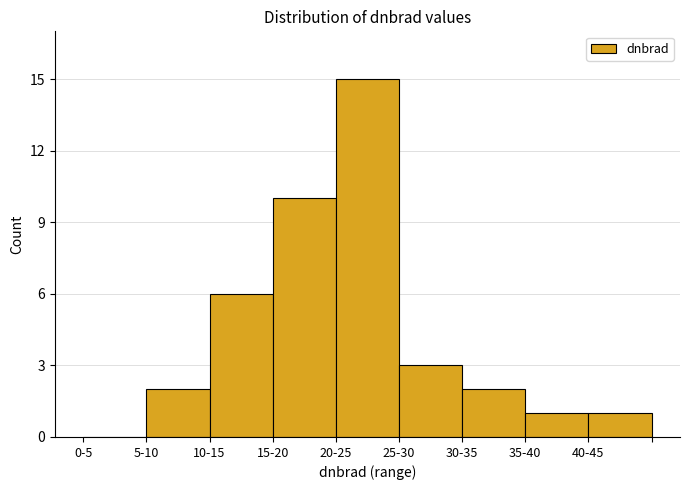

Reading left to right, transcribe all the data shown in this chart.

0-5=0	5-10=2	10-15=6	15-20=10	20-25=15	25-30=3	30-35=2	35-40=1	40-45=1